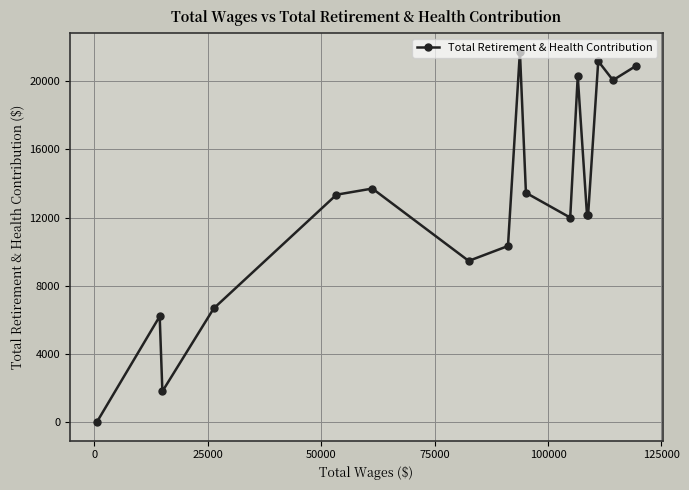

Count the number of data series in this chart.

1